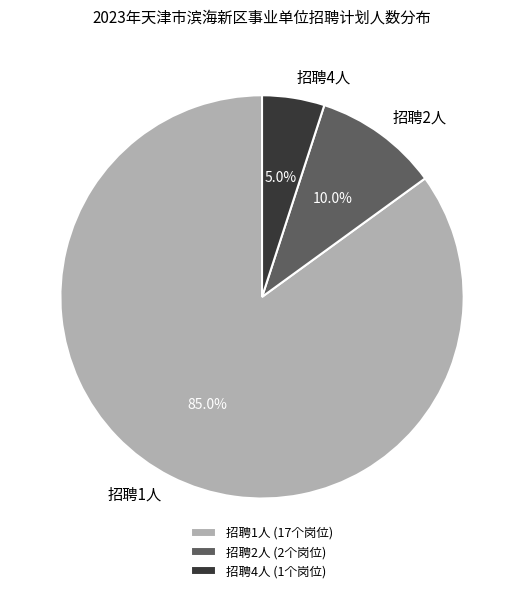

Which has a higher value, 招聘2人 or 招聘1人?

招聘1人